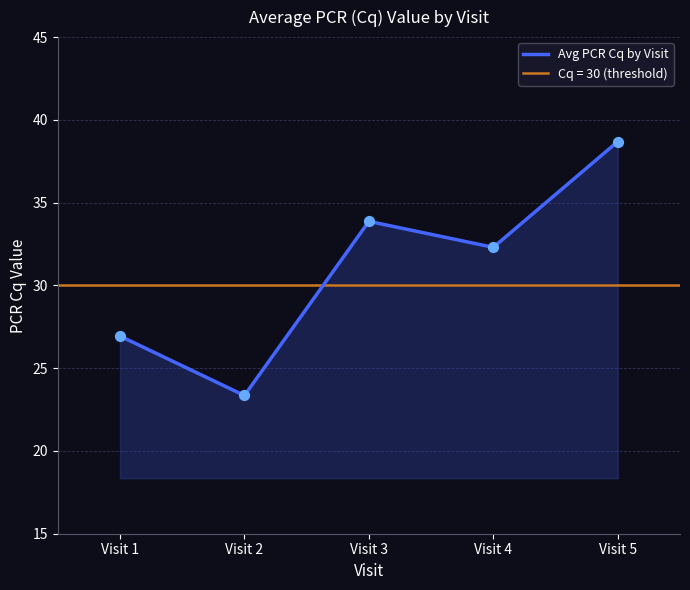

Between Visit 3 and Visit 5, which is larger?

Visit 5